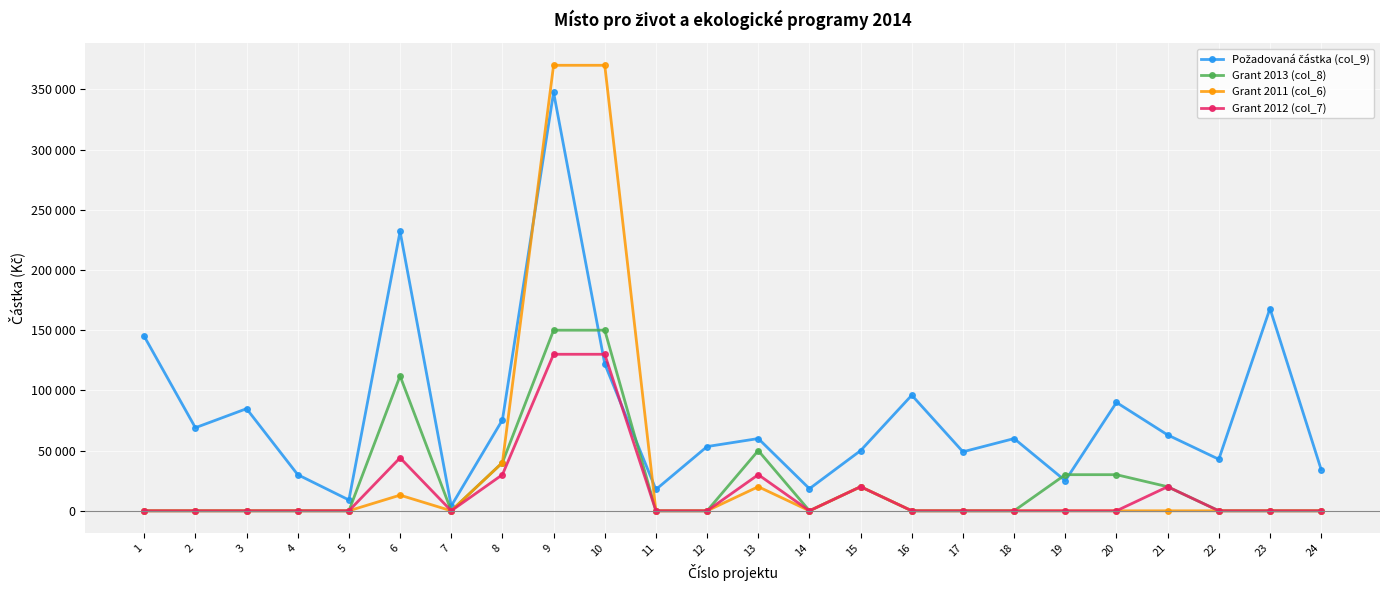

Between 23 and 17, which is larger?

23